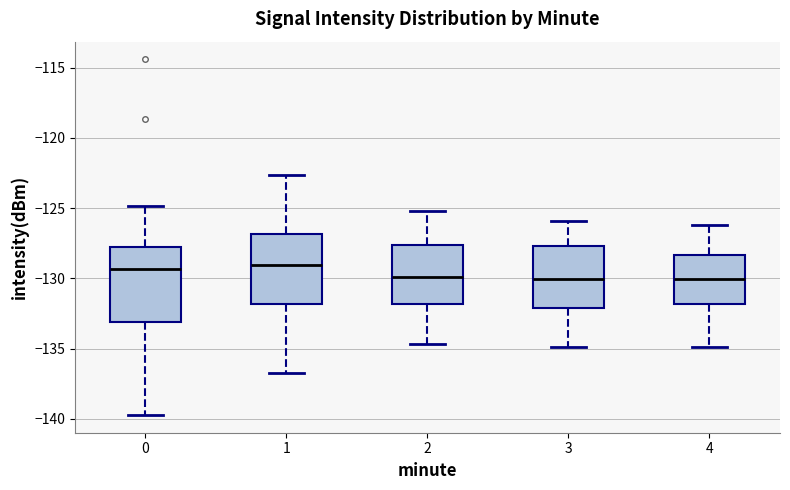

Where is the lower edge of the box at x = 0 on the y-axis? The values are not printed on the chart, so give them approximately, as read against the axis.

-133.0